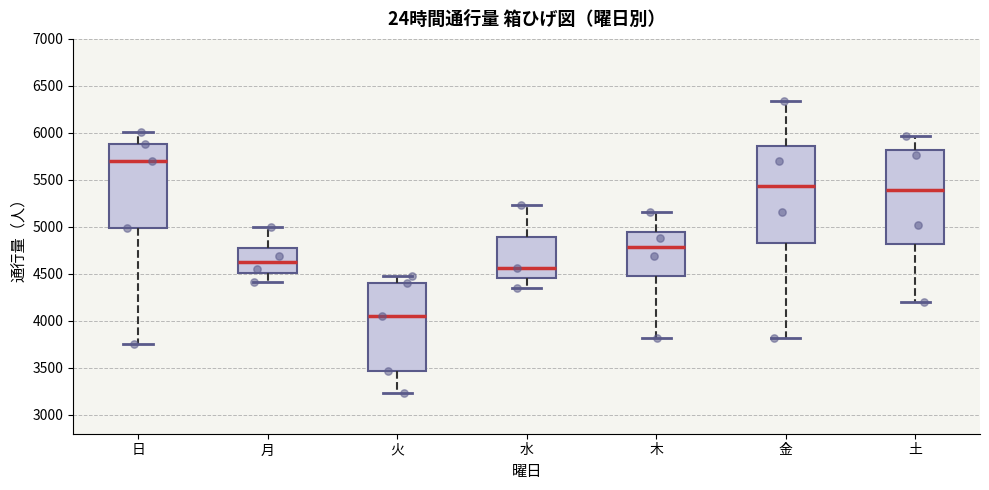

Reading left to right, read every box against the y-axis: the position of its median line, the range the box covers, and the ends of its whiskers. The values are not printed on the chart, so give them approximately, as read against the axis.

日: median 5700, box 5000 to 5900, whiskers 3750 to 6000
月: median 4600, box 4500 to 4750, whiskers 4400 to 5000
火: median 4050, box 3450 to 4400, whiskers 3250 to 4500
水: median 4550, box 4450 to 4900, whiskers 4350 to 5250
木: median 4800, box 4450 to 4950, whiskers 3800 to 5150
金: median 5450, box 4800 to 5850, whiskers 3800 to 6350
土: median 5400, box 4800 to 5800, whiskers 4200 to 5950